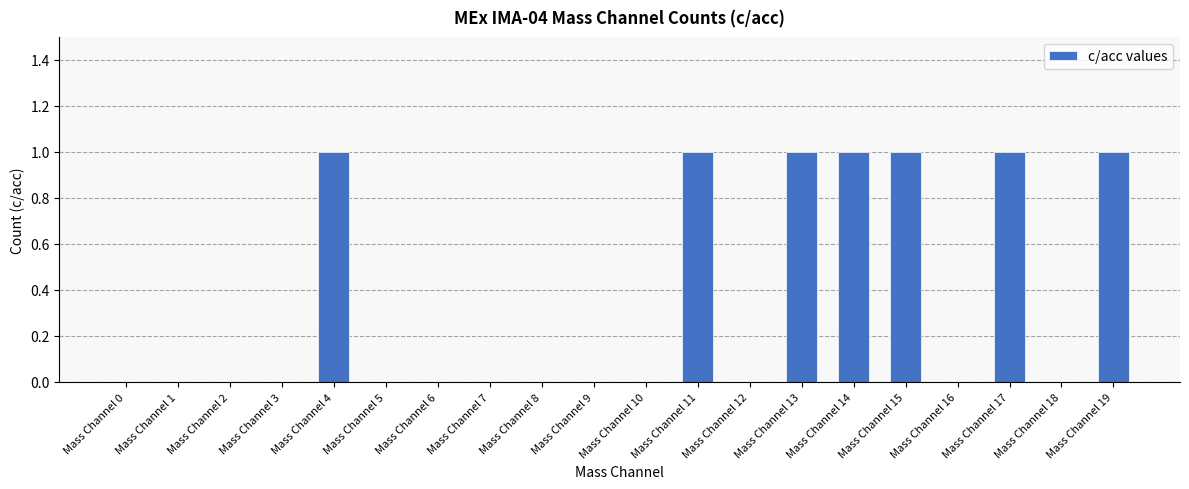

What is the sum of all values?

7